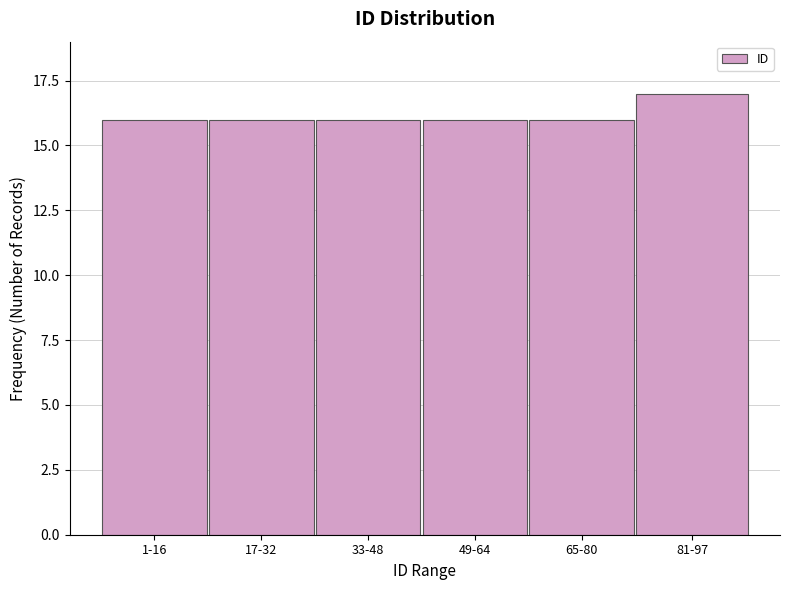

Reading right to left, list all the values displayed in this chart.

17	16	16	16	16	16